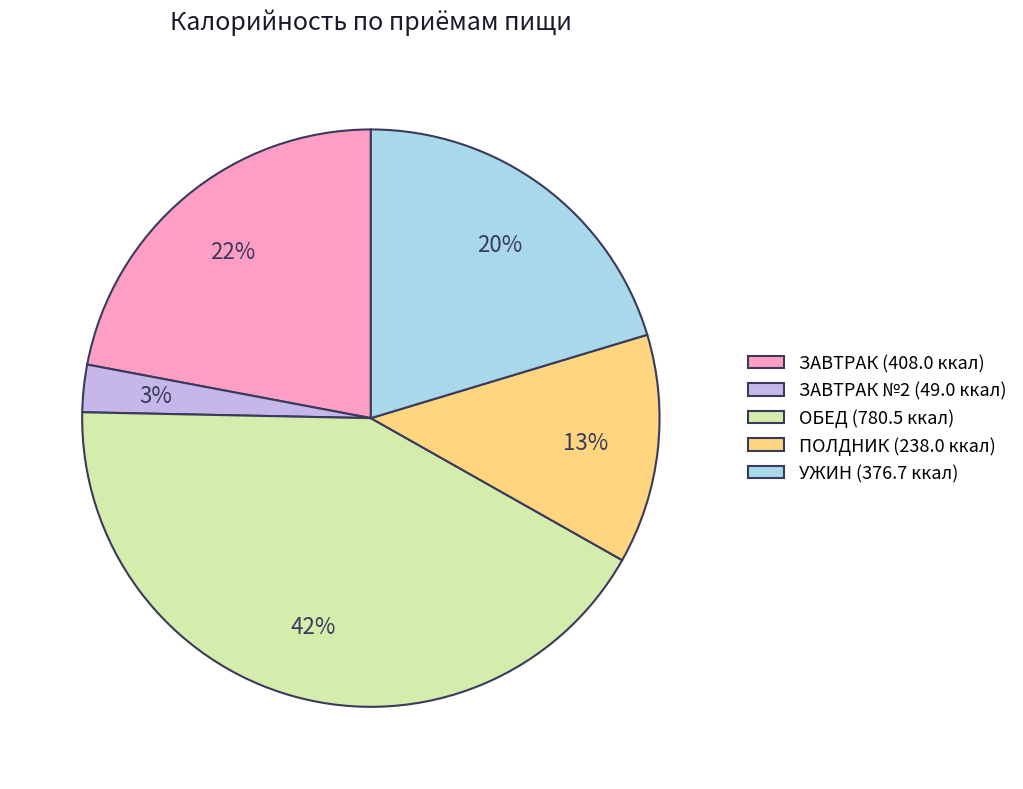

What is the smallest slice in the pie chart?

ЗАВТРАК №2 (49.0 ккал)